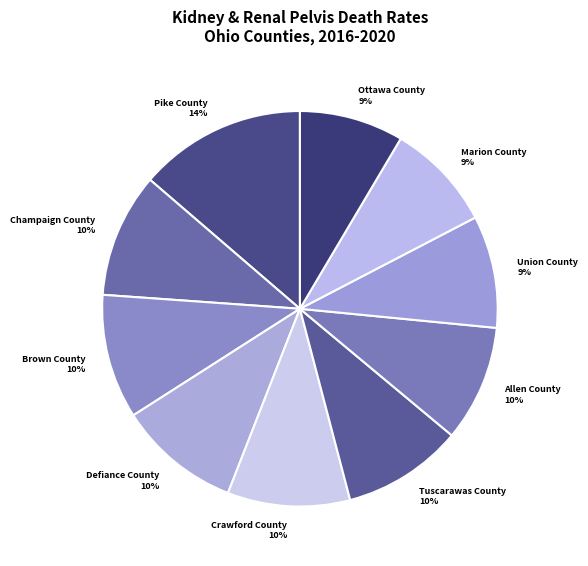

To the nearest percent, what is the difference between the largest and smallest slice percentages?

5%